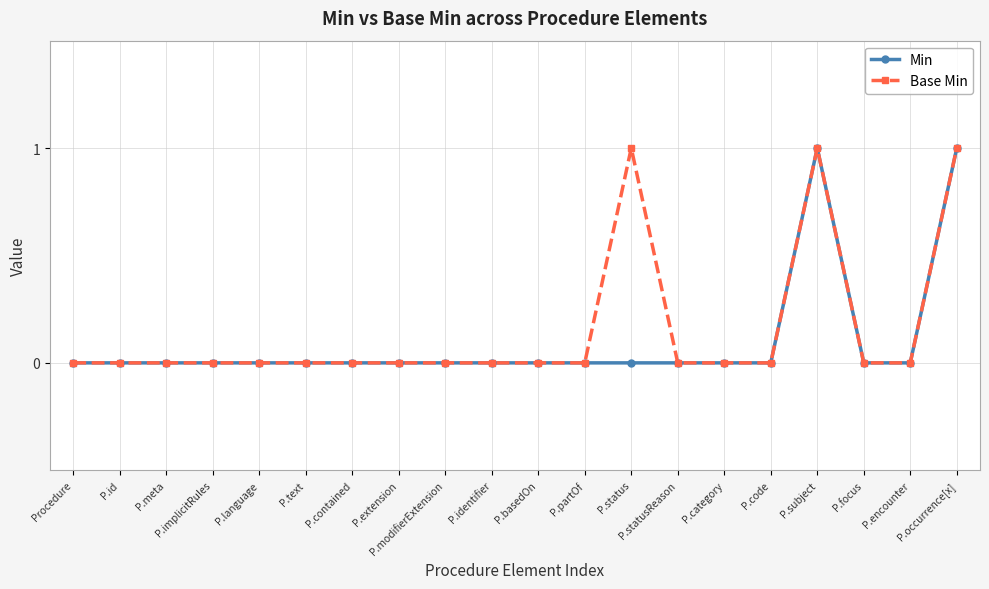

True or false: Base Min has more than 1 interior local peaks.

True